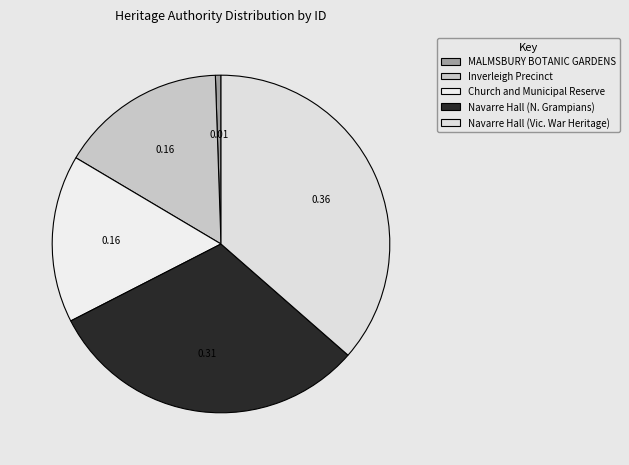

How many slices are in this pie chart?

5